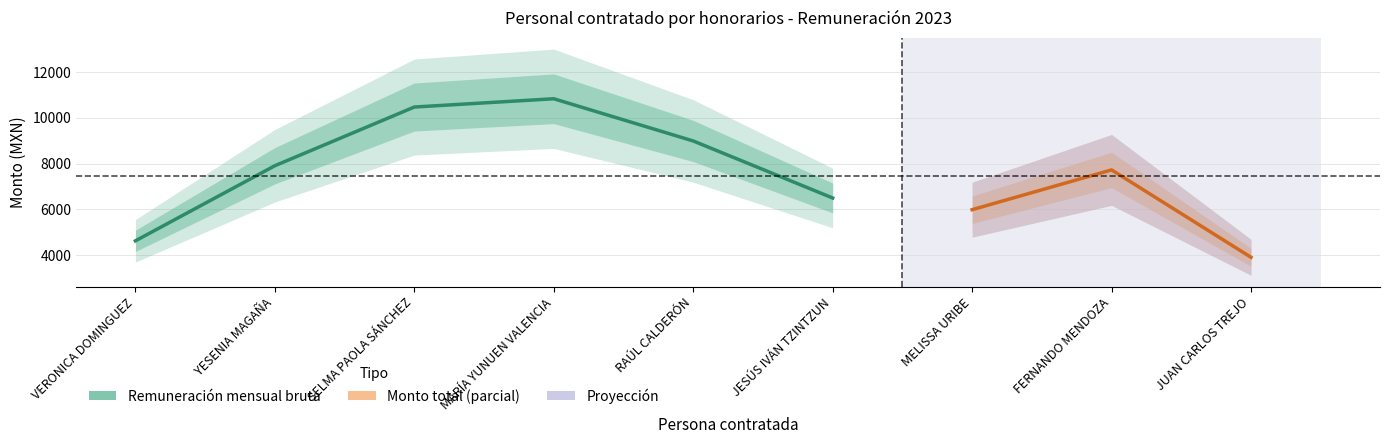

How many categories are shown in the chart?

9